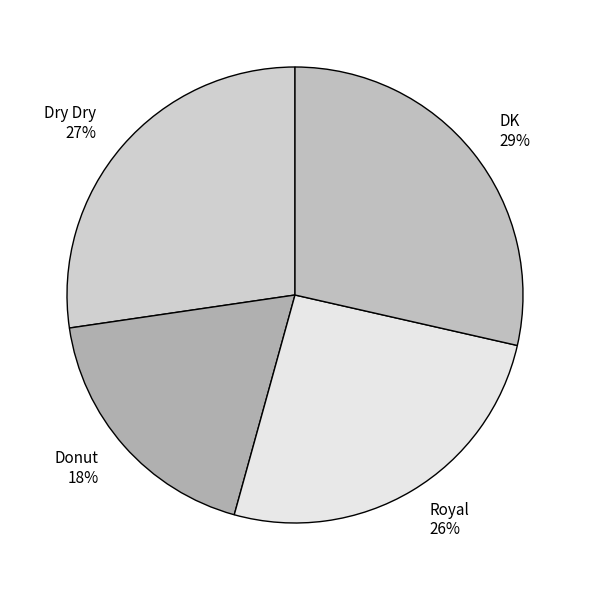

To the nearest percent, what is the combined percentage of Donut and DK?

47%